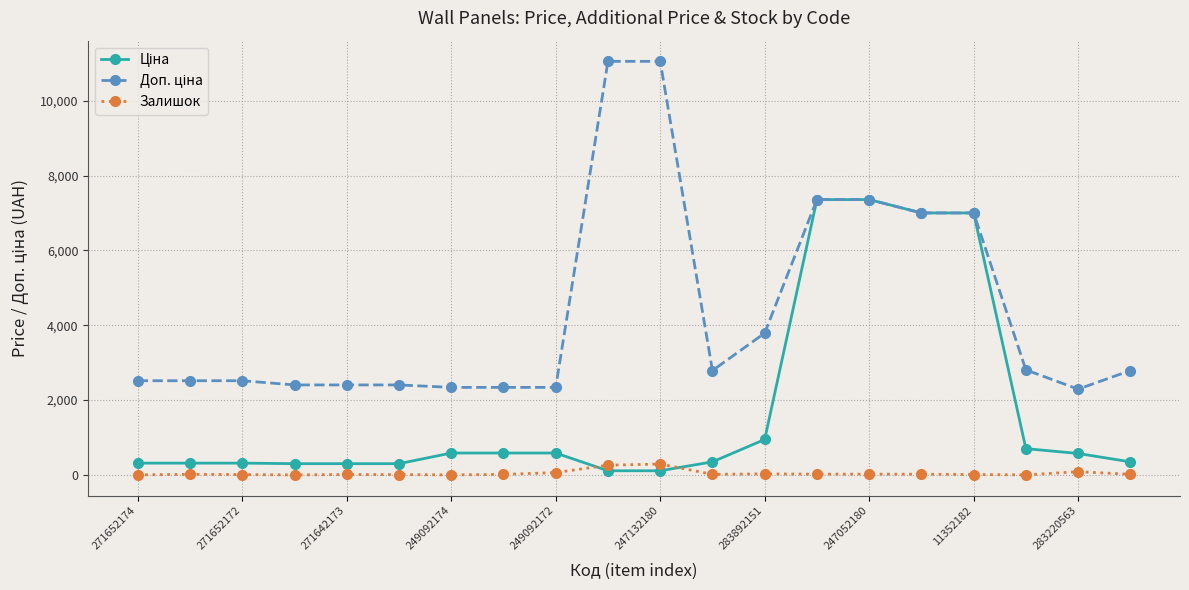

At how many categories does at least one series exceed 5335?

6